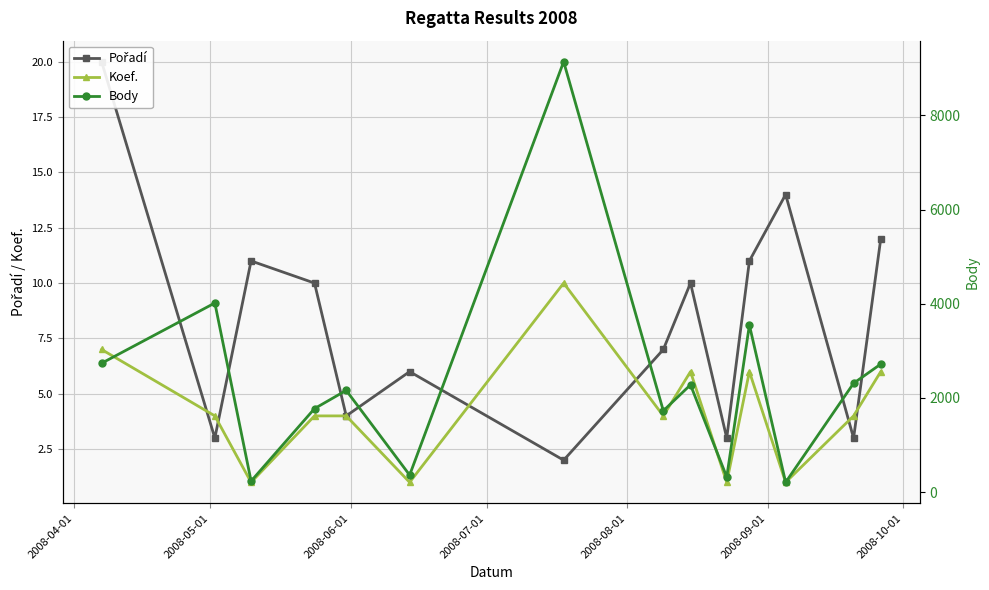

True or false: Koef. has more than 2 points higher than both neighbors.

True